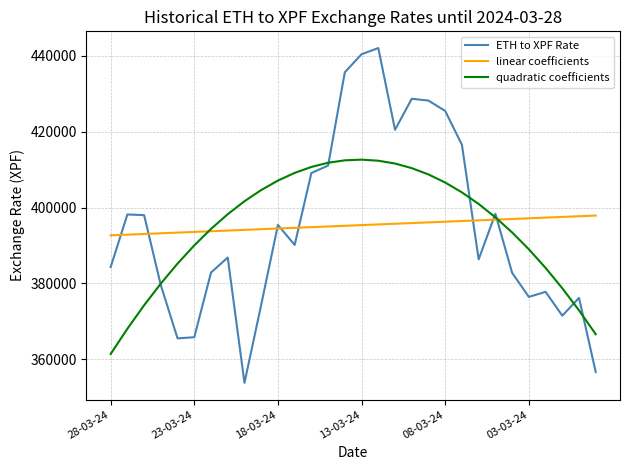

Rank the series by their maximum value, from highest to lowest.

ETH to XPF Rate, quadratic coefficients, linear coefficients